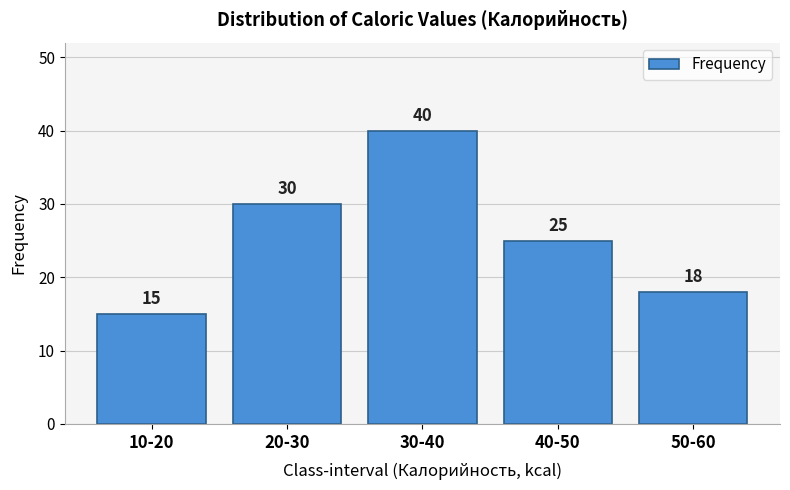

Reading right to left, list all the values displayed in this chart.

50-60=18	40-50=25	30-40=40	20-30=30	10-20=15